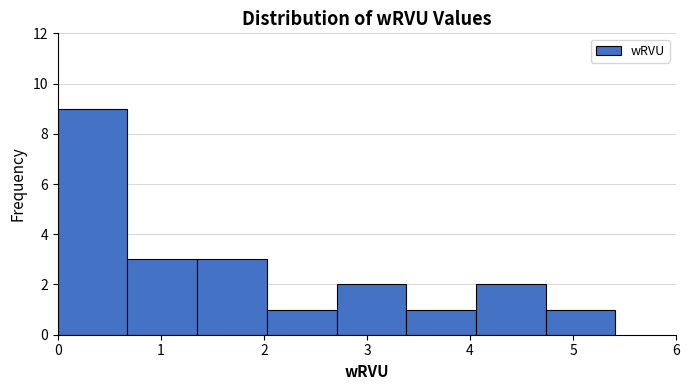

Reading left to right, transcribe this chart: for each bar, give the range it covers on the x-axis and its height. Neither the bar edges nor the heights are printed on the chart, so give them approximately, as read against the axes.

0.0 to 0.7: 9
0.7 to 1.4: 3
1.4 to 2.0: 3
2.0 to 2.7: 1
2.7 to 3.4: 2
3.4 to 4.1: 1
4.1 to 4.7: 2
4.7 to 5.4: 1